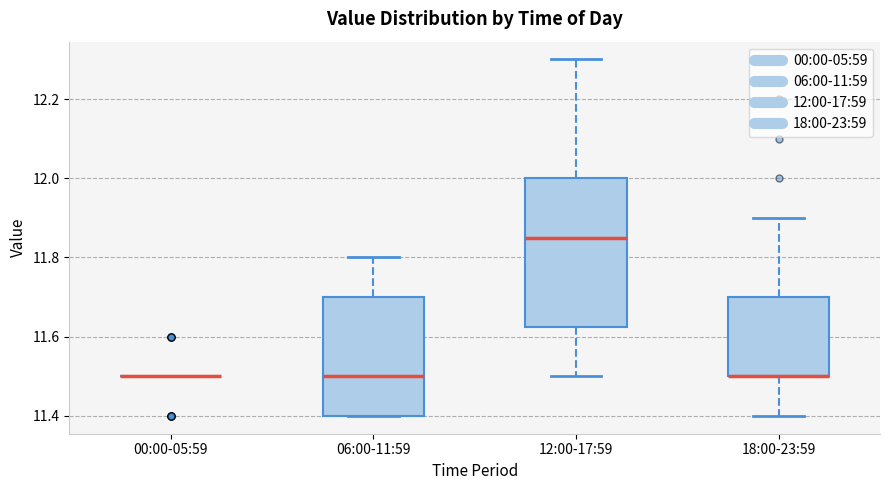

Comparing the boxes themselves (not the whiskers), which one is the tallest?

12:00-17:59